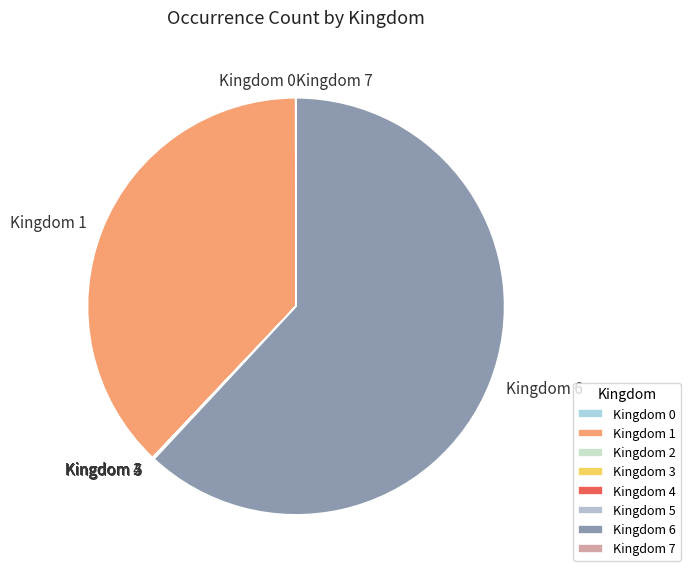

True or false: Kingdom 6 accounts for 62% of the total.

True